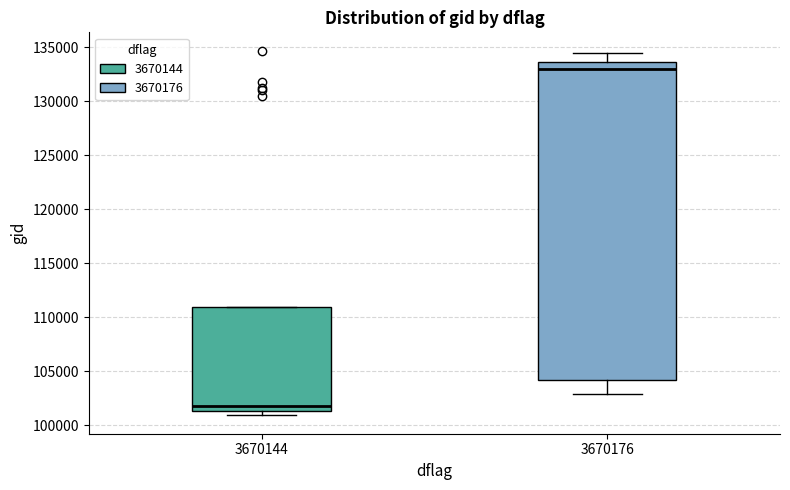

Which box has the highest median line?

3670176